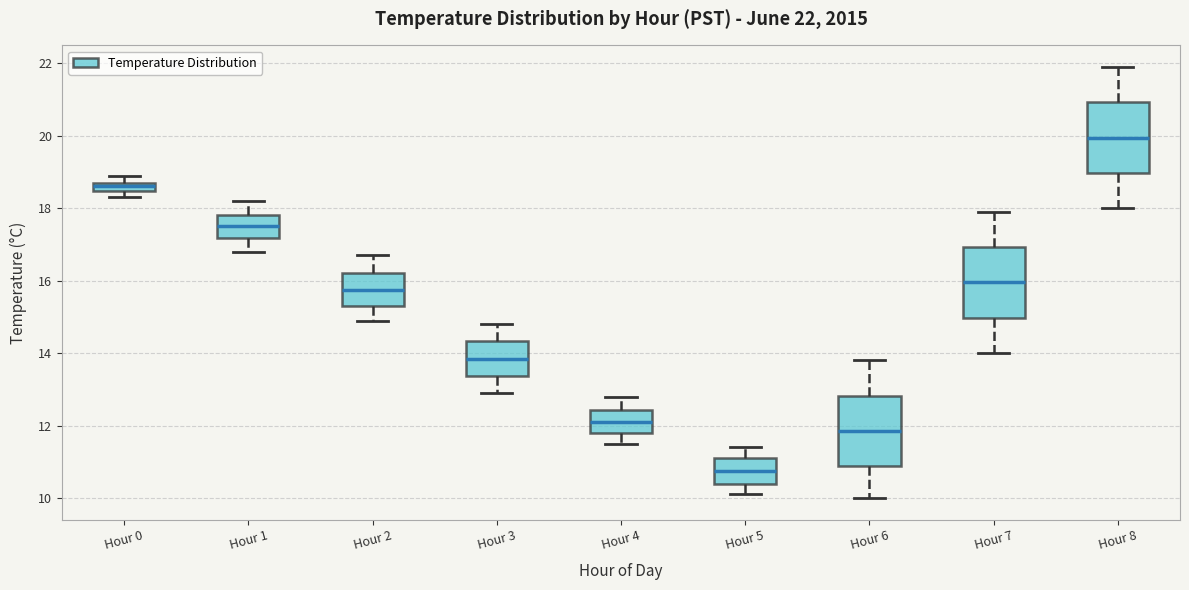

Which box has the lowest median line?

Hour 5